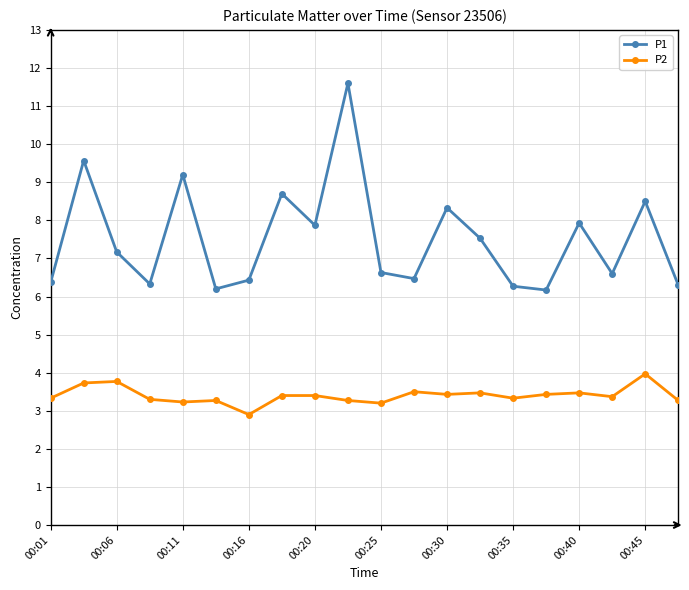

How many lines are shown in the chart?

2